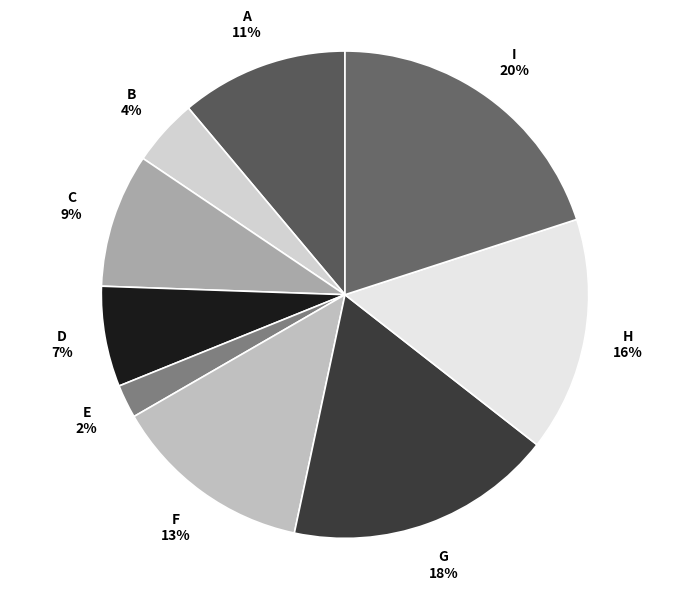

To the nearest percent, what is the average slice percentage?

11%